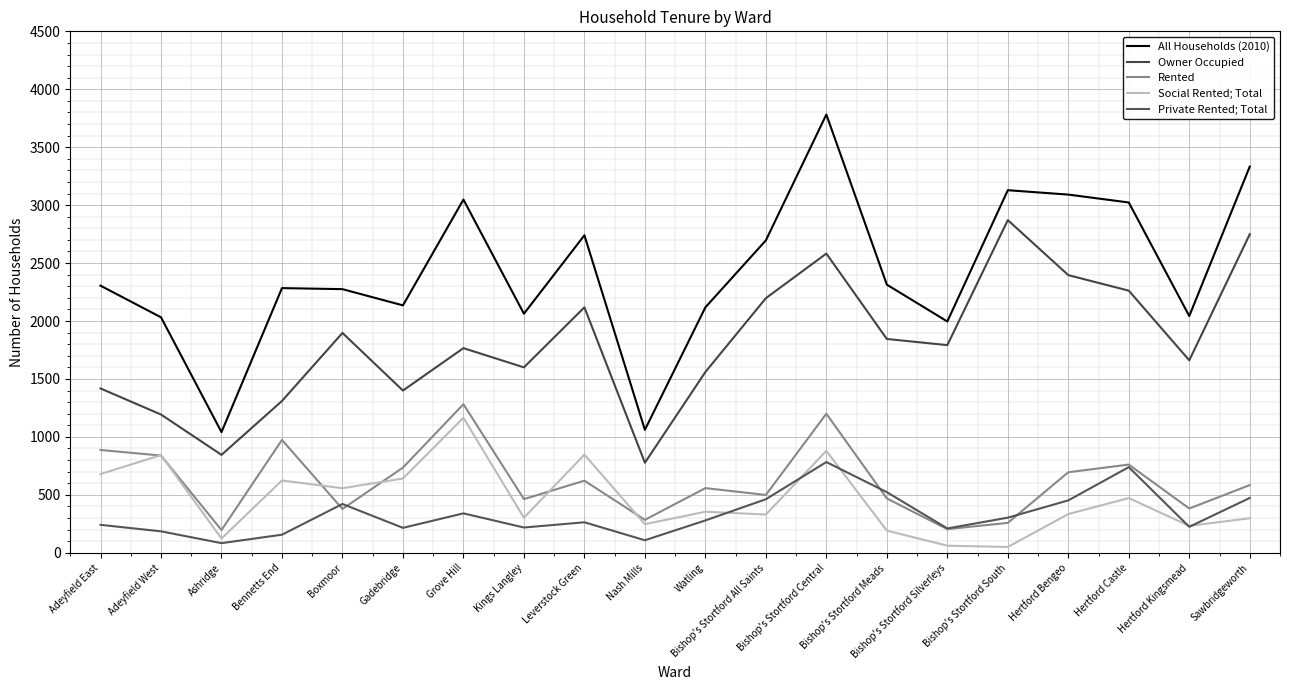

Is the value of Rented at Grove Hill greater than the value of Private Rented; Total at Boxmoor?

Yes